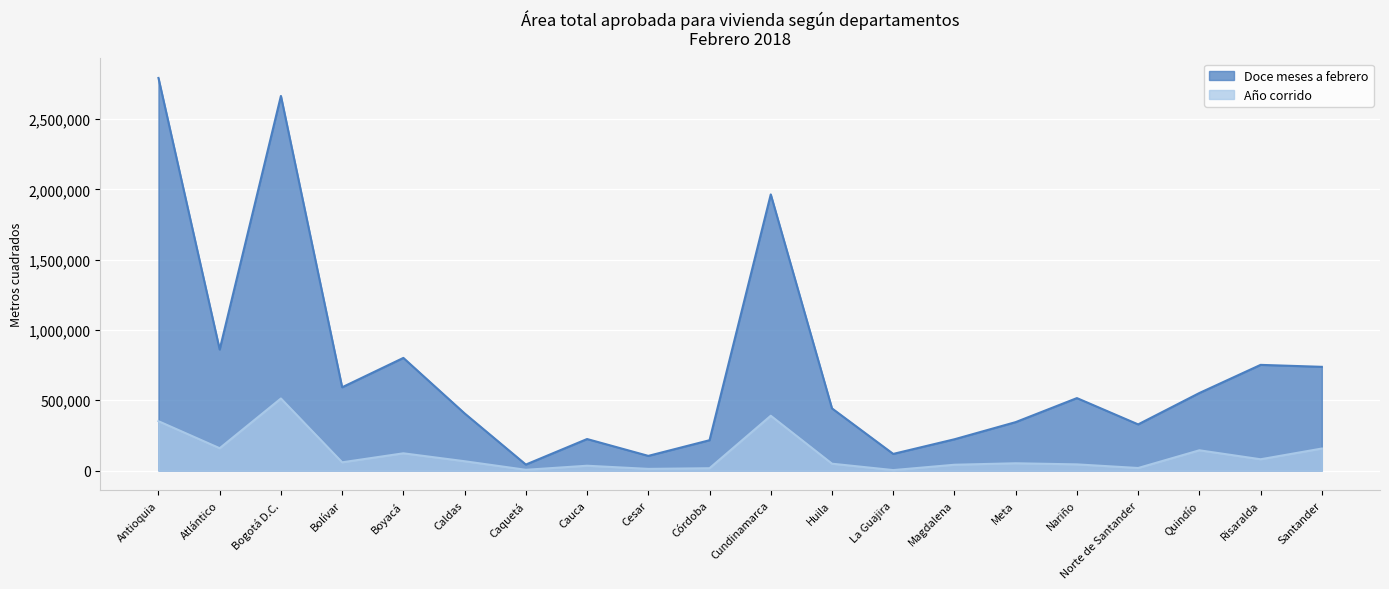

What are all the series names shown in the legend?

Doce meses a febrero, Año corrido